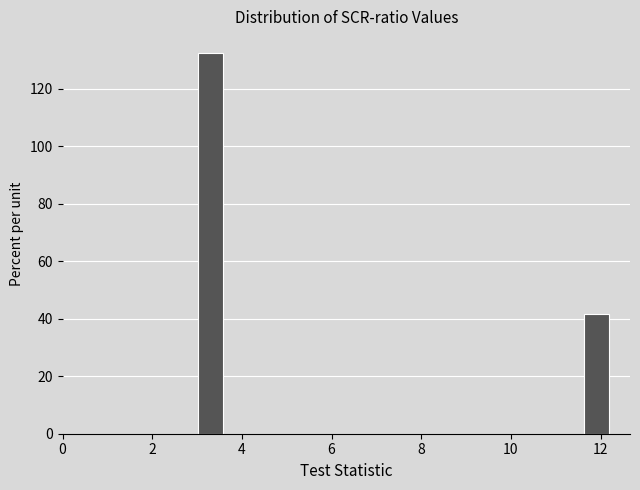

Around what value on the x-axis is the tallest bar? Give the approximate position of its centre, as read against the axis.

3.2